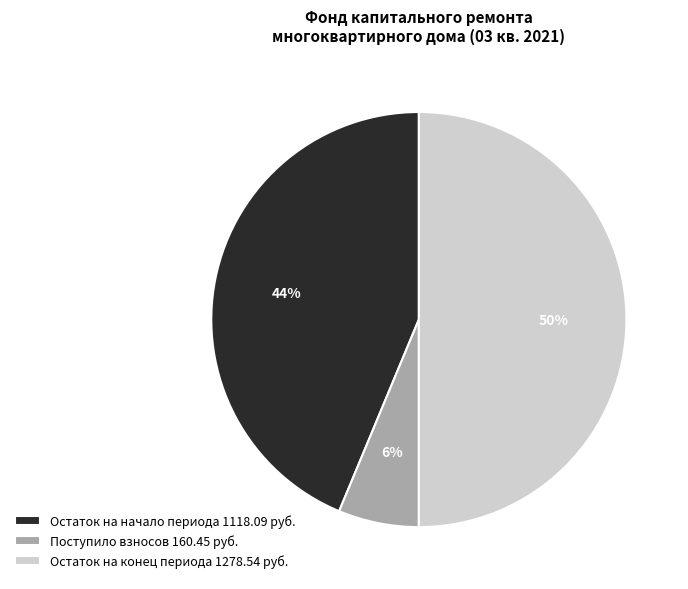

Count the number of slices in the pie.

3